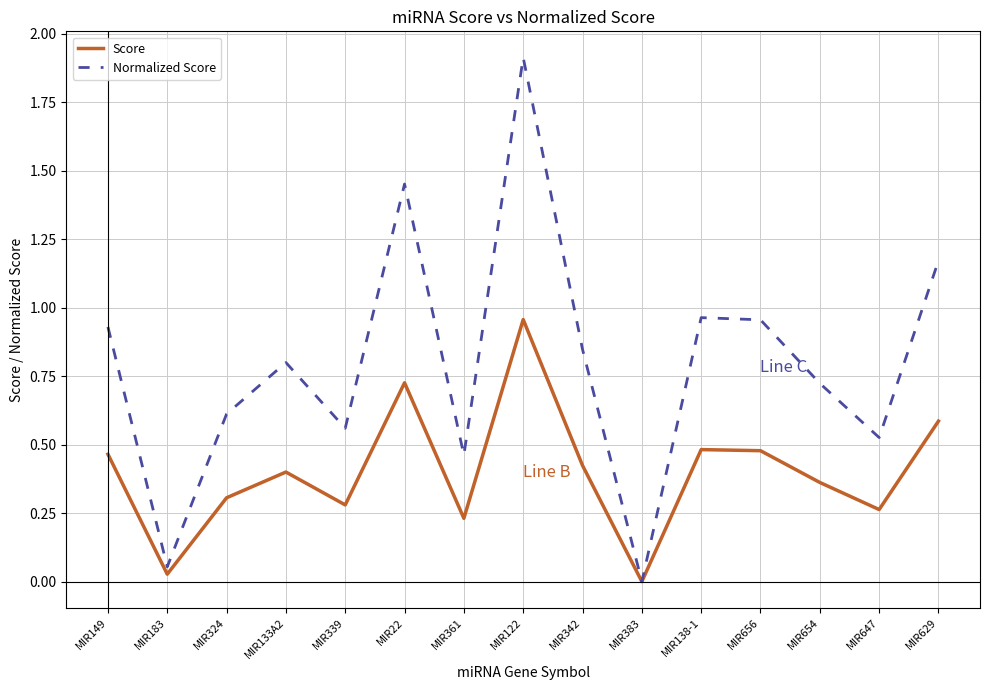

What is the maximum value shown in the chart?

1.9